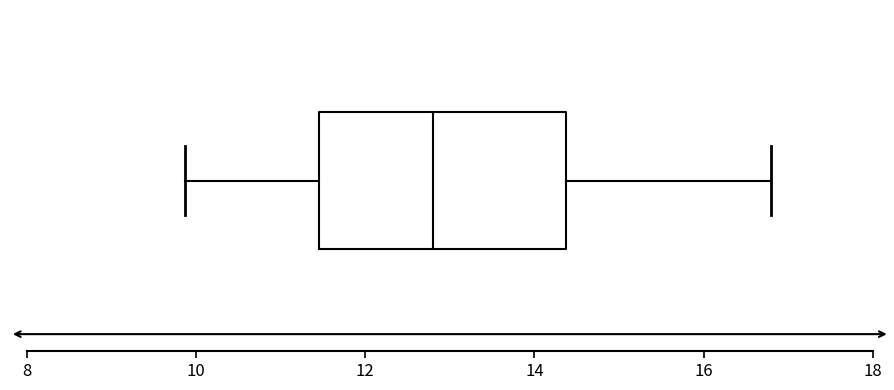

Where does the median line of the box sit on the x-axis? The values are not printed on the chart, so give them approximately, as read against the axis.

12.8